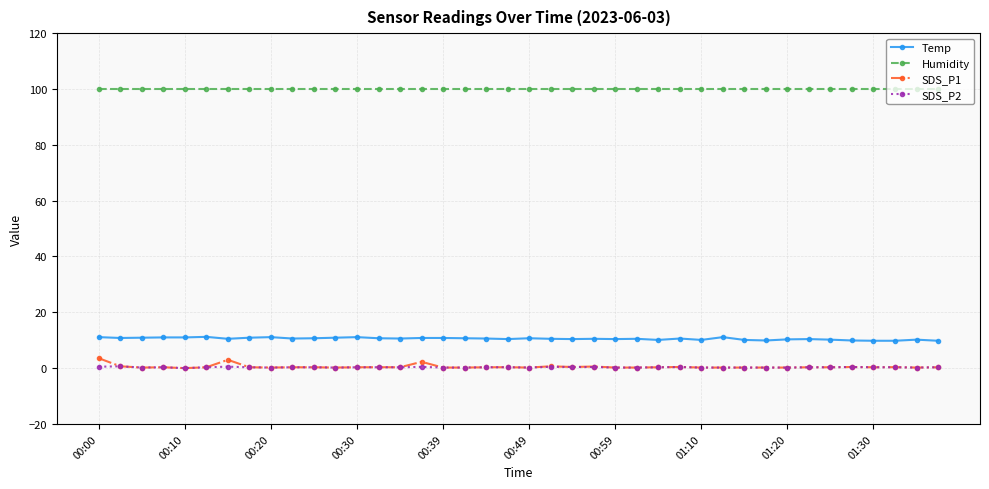

True or false: Humidity and Temp intersect in this chart.

False